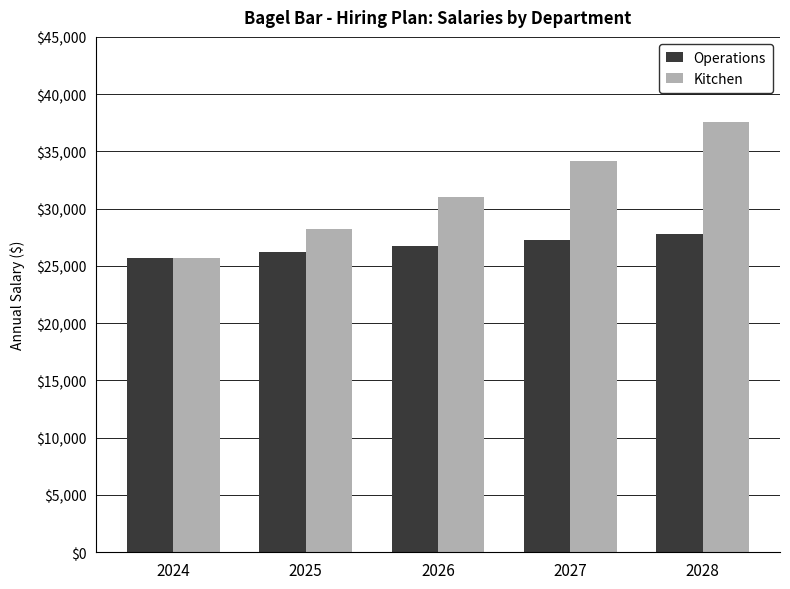

How many groups of bars are there?

5